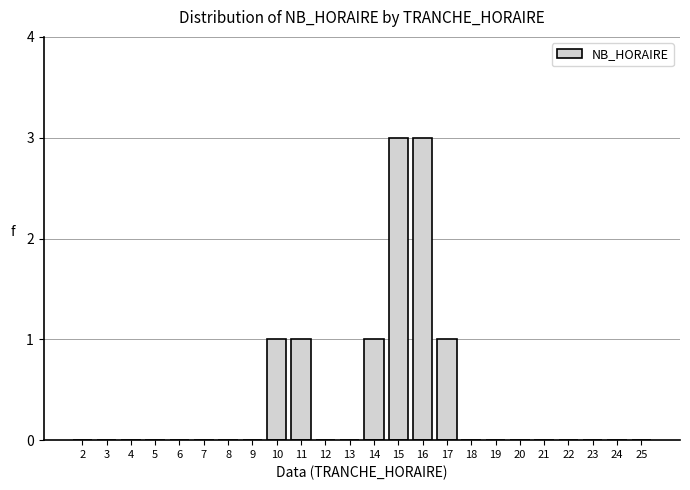

Reading left to right, extract all data points from this chart.

2=0	3=0	4=0	5=0	6=0	7=0	8=0	9=0	10=1	11=1	12=0	13=0	14=1	15=3	16=3	17=1	18=0	19=0	20=0	21=0	22=0	23=0	24=0	25=0